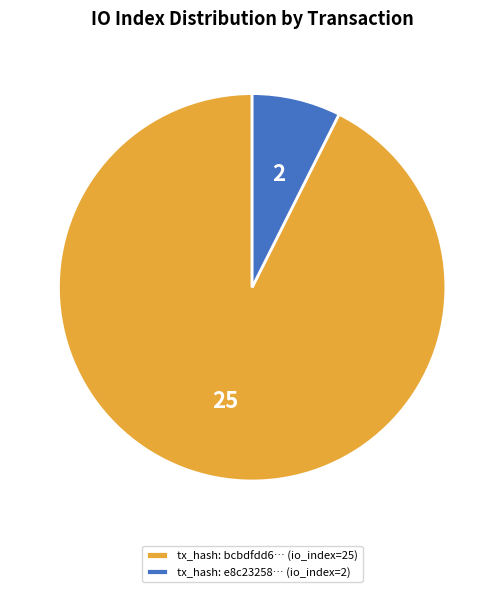

Which category has the biggest portion of the pie?

tx_hash: bcbdfdd6… (io_index=25)